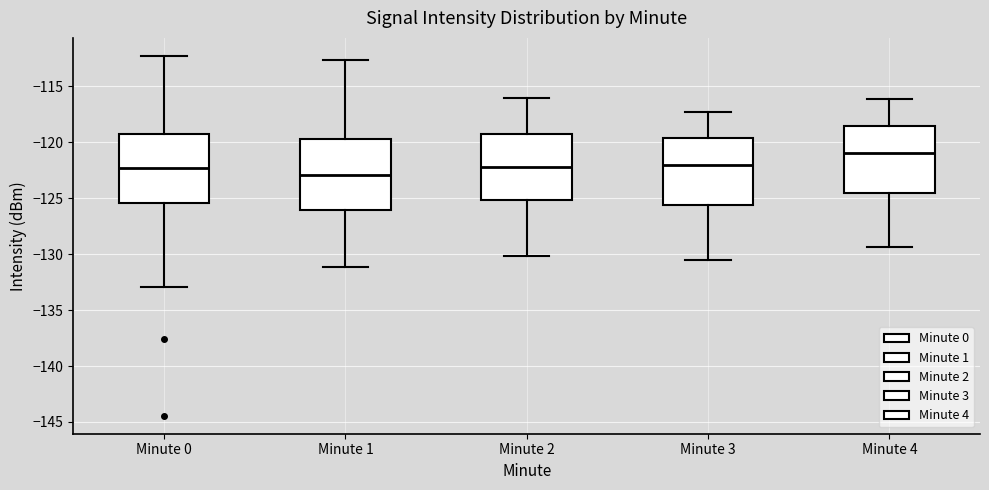

Where does the lower whisker of the box for Minute 4 end on the y-axis? The values are not printed on the chart, so give them approximately, as read against the axis.

-129.5